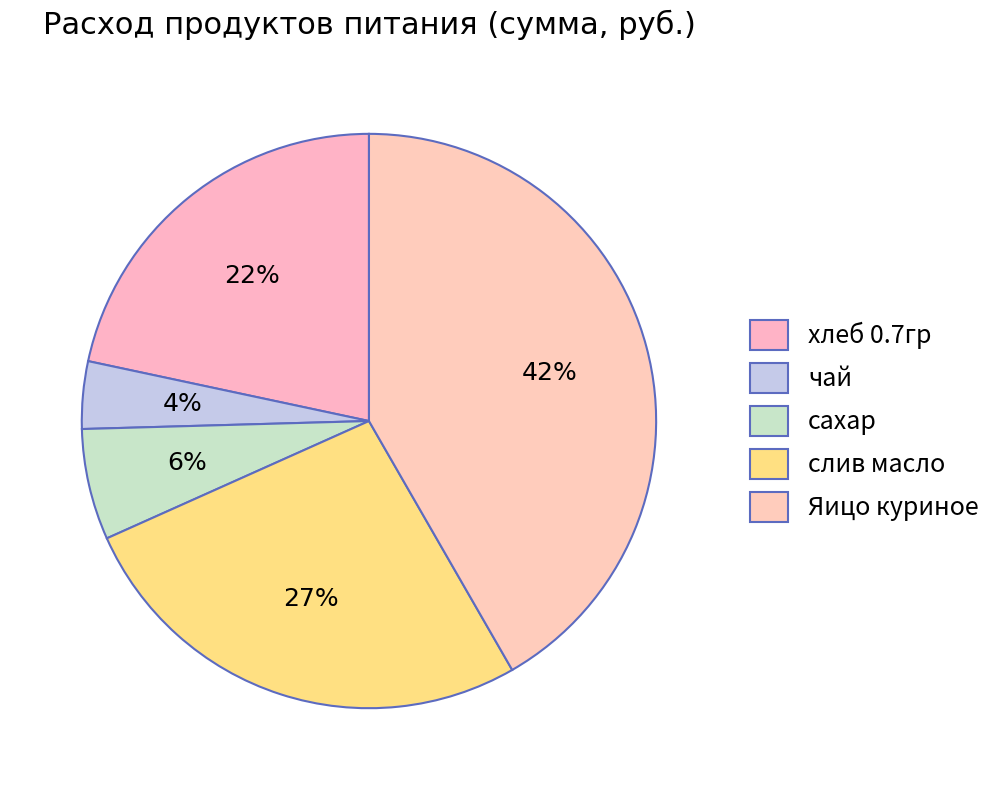

How many segments does this pie chart have?

5